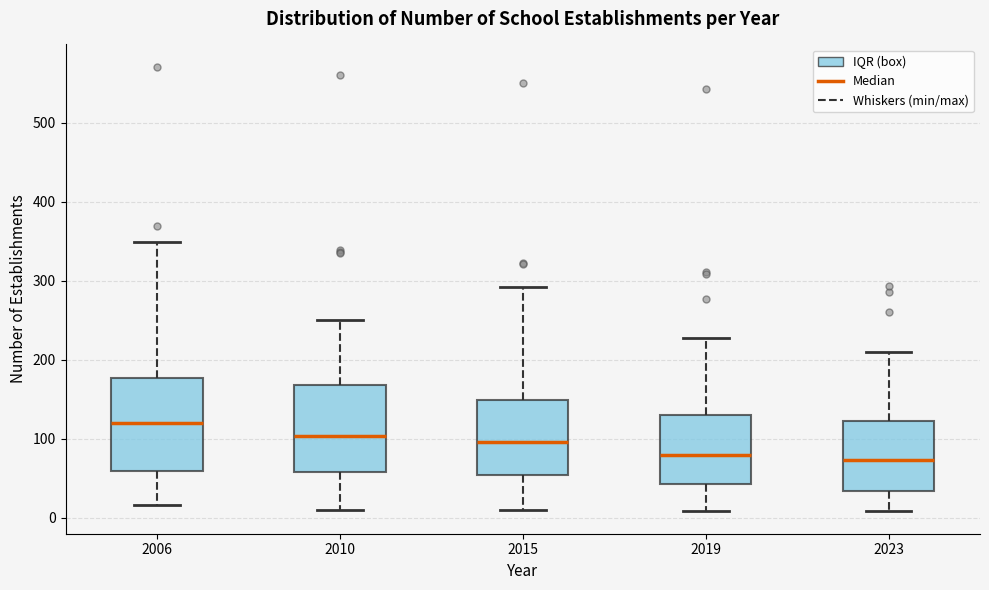

Reading left to right, read every box against the y-axis: the position of its median line, the range the box covers, and the ends of its whiskers. The values are not printed on the chart, so give them approximately, as read against the axis.

2006: median 120, box 60 to 180, whiskers 20 to 350
2010: median 100, box 60 to 170, whiskers 10 to 250
2015: median 100, box 50 to 150, whiskers 10 to 290
2019: median 80, box 40 to 130, whiskers 10 to 230
2023: median 70, box 30 to 120, whiskers 10 to 210